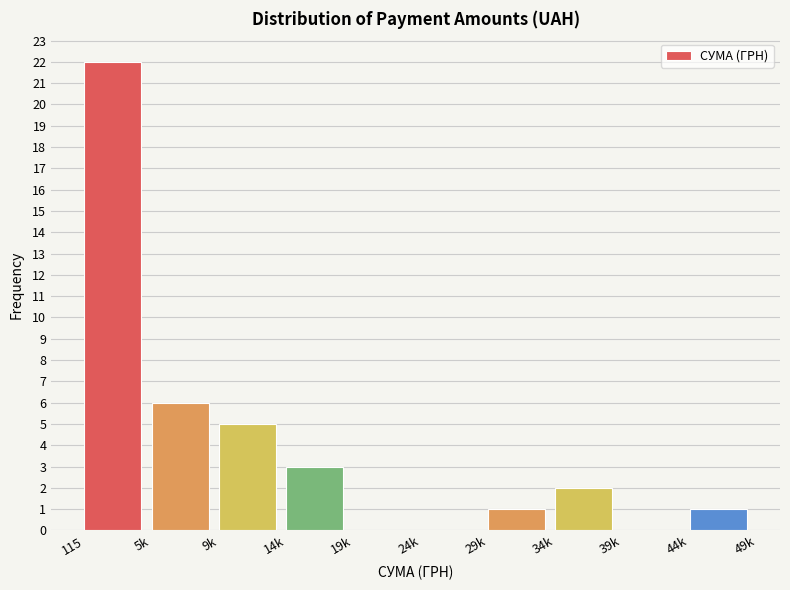

Reading right to left, transcribe all the data shown in this chart.

44k=1	39k=0	34k=2	29k=1	24k=0	19k=0	14k=3	9k=5	5k=6	115=22